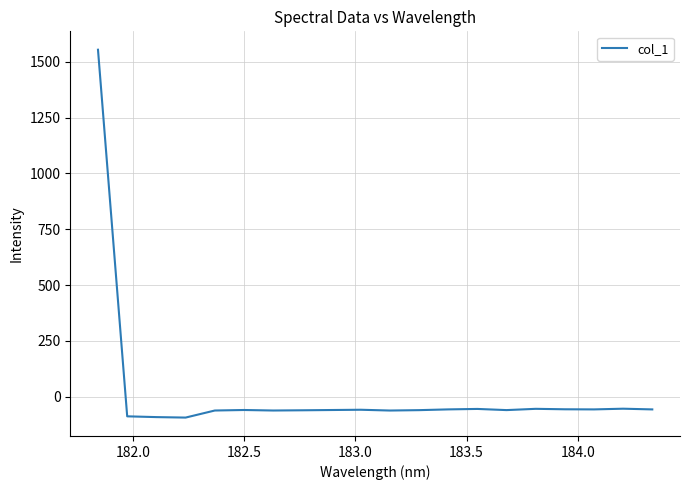

What is the smallest value displayed?

-92.8